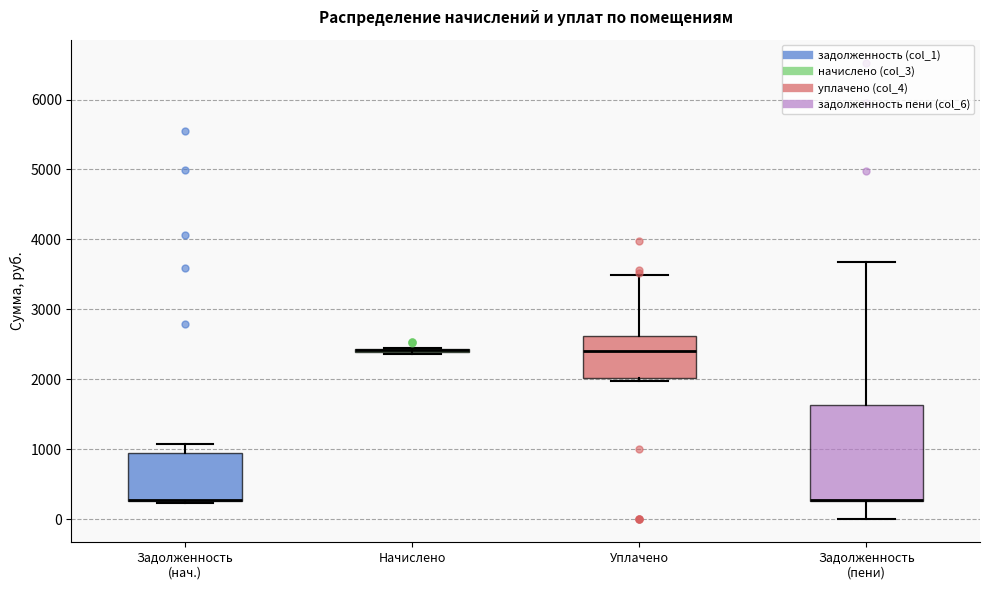

Reading left to right, transcribe this box plot: for each box, give where its median line is, the range the box spans, and where its two whiskers end, as read against the y-axis. The values are not printed on the chart, so give them approximately, as read against the axis.

Задолженность (нач.): median 300 (drawn on the box's lower edge), box 300 to 900, whiskers 200 to 1100
Начислено: box collapsed to a line at 2400, whiskers 2400 to 2500
Уплачено: median 2400, box 2000 to 2600, whiskers 2000 (just below the box's lower edge) to 3500
Задолженность (пени): median 300 (drawn on the box's lower edge), box 300 to 1600, whiskers 0 to 3700